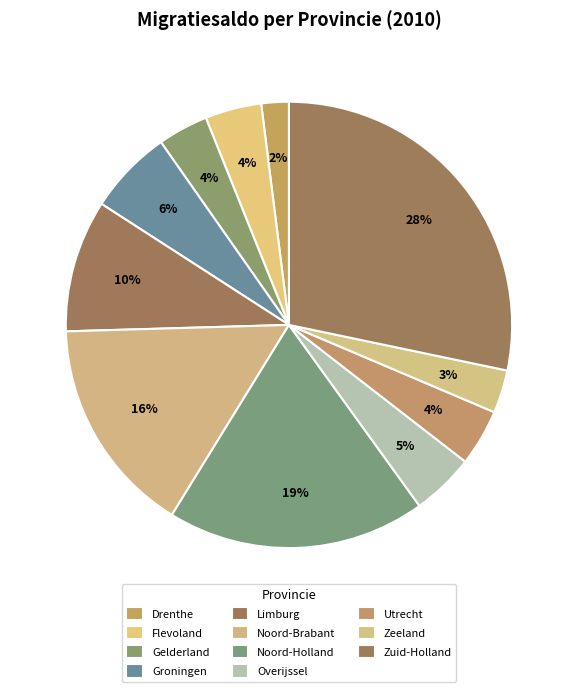

The Zeeland slice represents 3% of the pie. True or false?

True